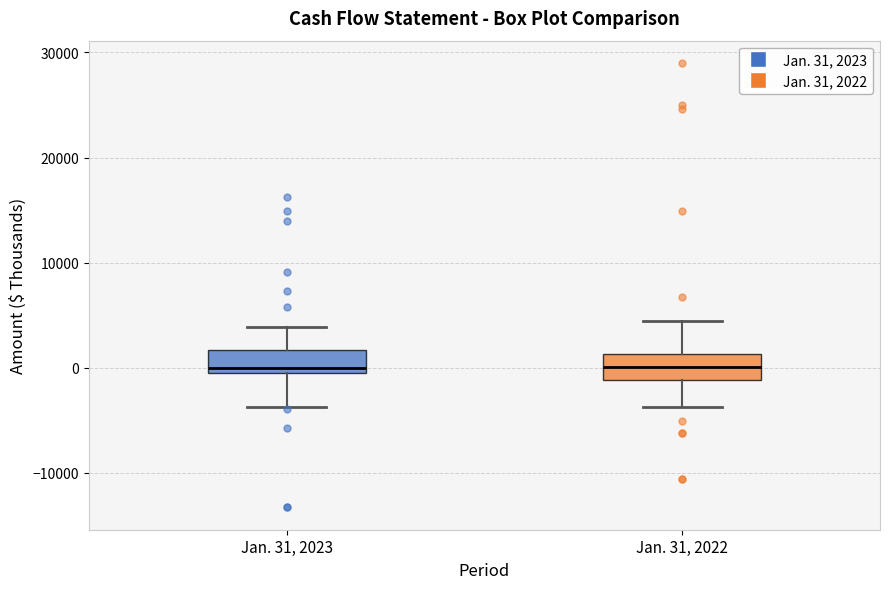

Where does the lower whisker of the box for Jan. 31, 2023 end on the y-axis? The values are not printed on the chart, so give them approximately, as read against the axis.

-4000